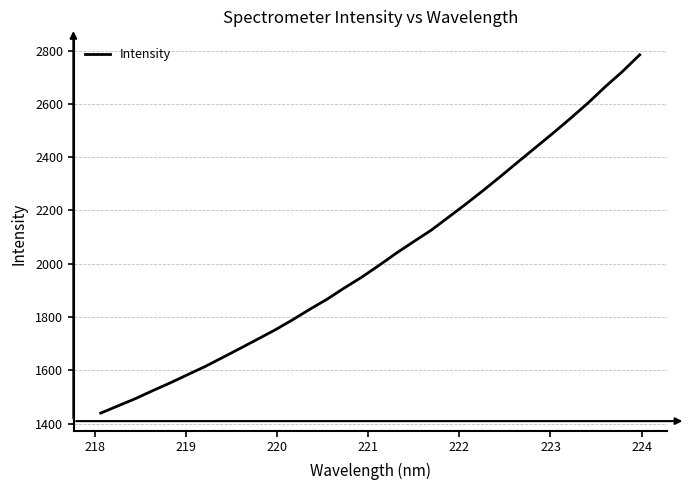

What is the difference between the maximum and minimum values?

1344.3